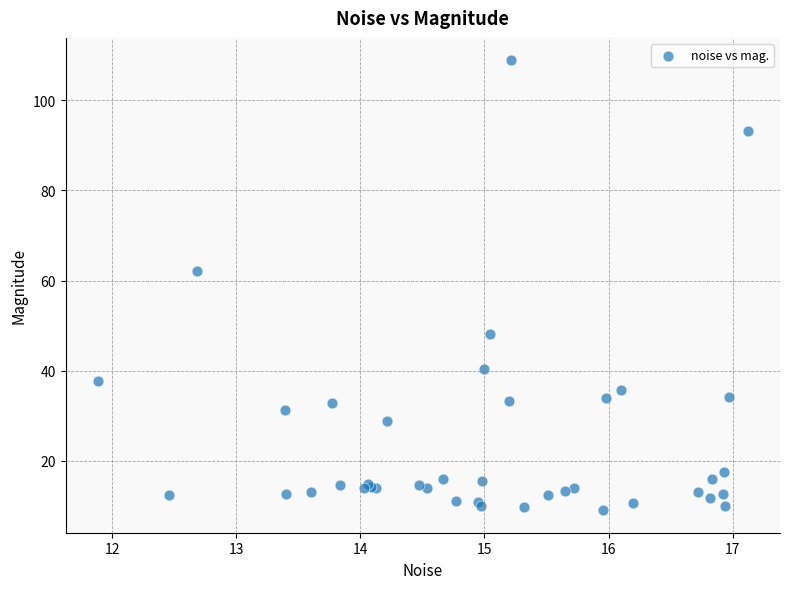

What Y value in the scatter plot is closest to 58?

62.0